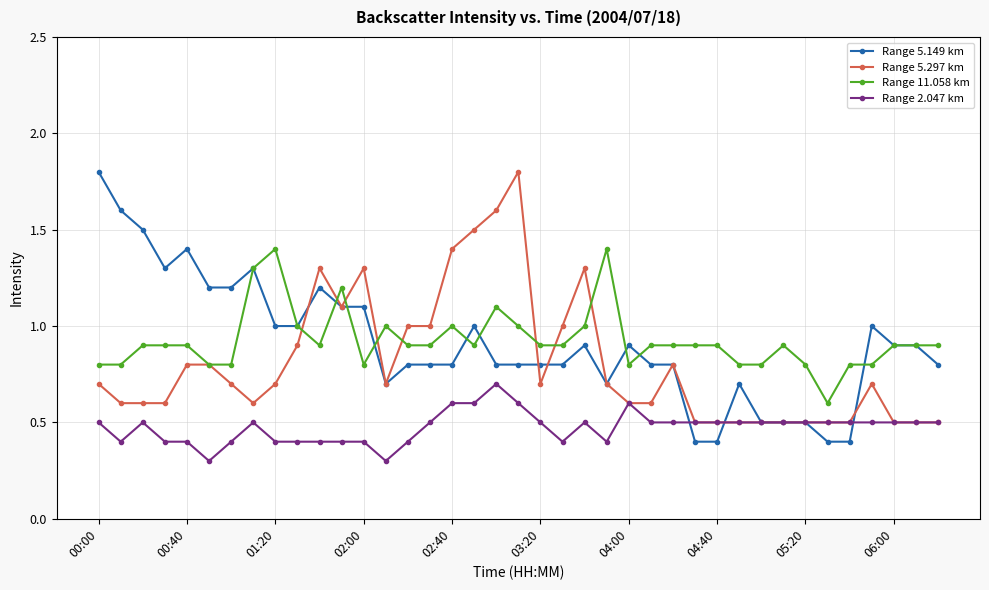

True or false: Range 2.047 km has more than 1 points higher than both neighbors.

True